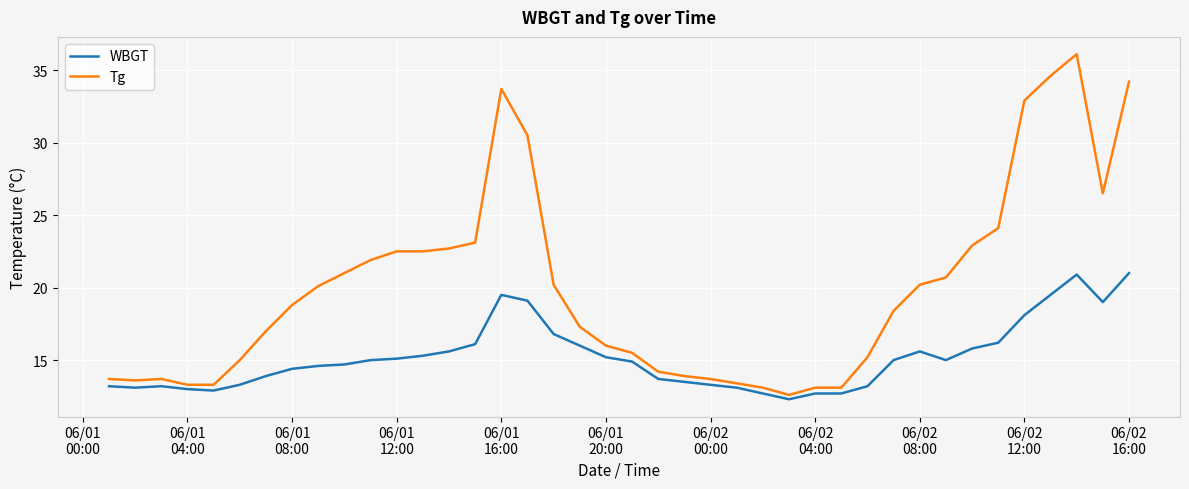

True or false: Tg has more than 1 points higher than both neighbors.

True